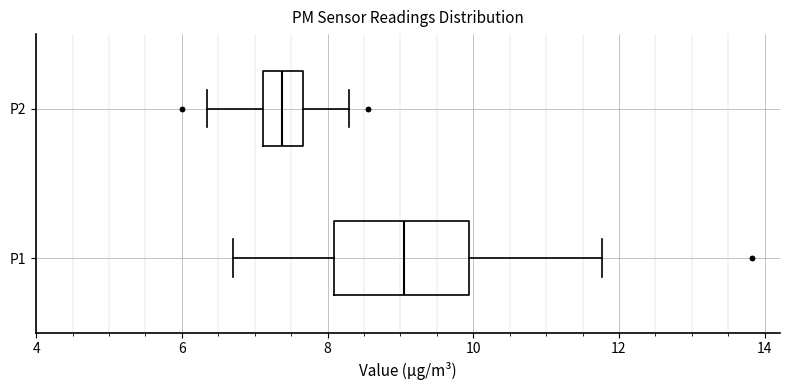

Comparing the boxes themselves (not the whiskers), which one is the widest?

P1